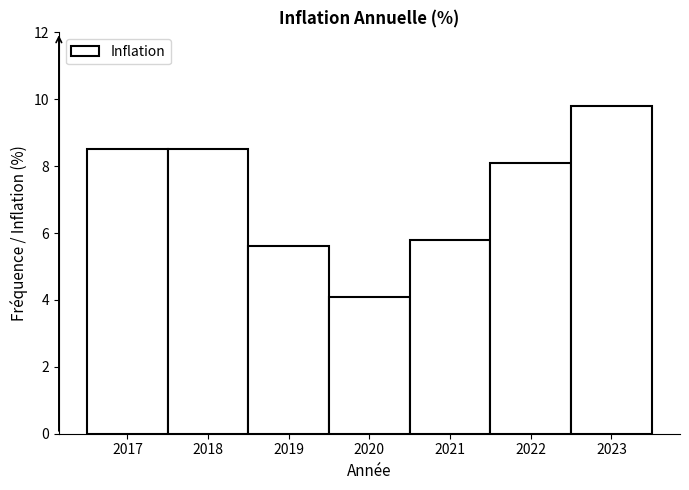

Reading left to right, what are all the values shown in this chart?

2017=8.5	2018=8.5	2019=5.6	2020=4.1	2021=5.8	2022=8.1	2023=9.8